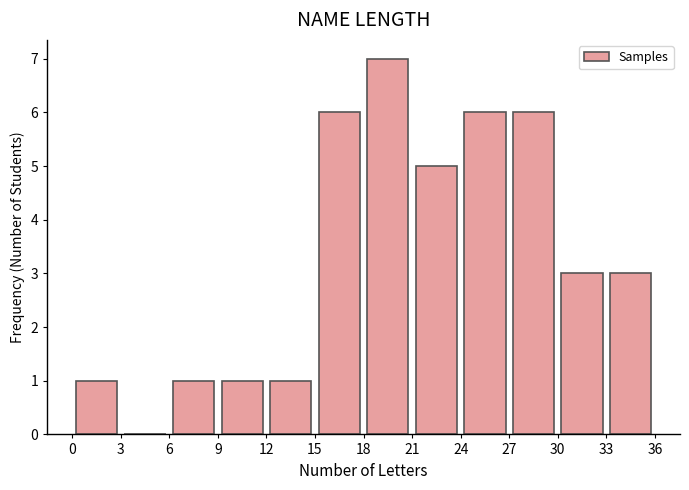

What is the height of the bar covering 21 to 24 on the x-axis? The values are not printed on the chart, so give them approximately, as read against the axis.

5